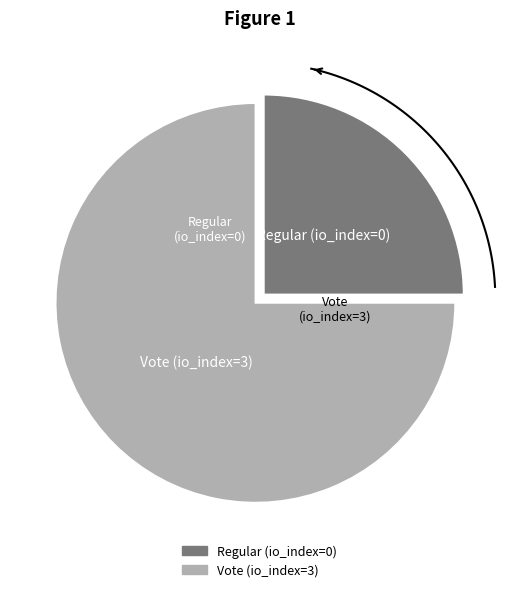

Is it true that Regular (io_index=0) is 16% of the pie?

False